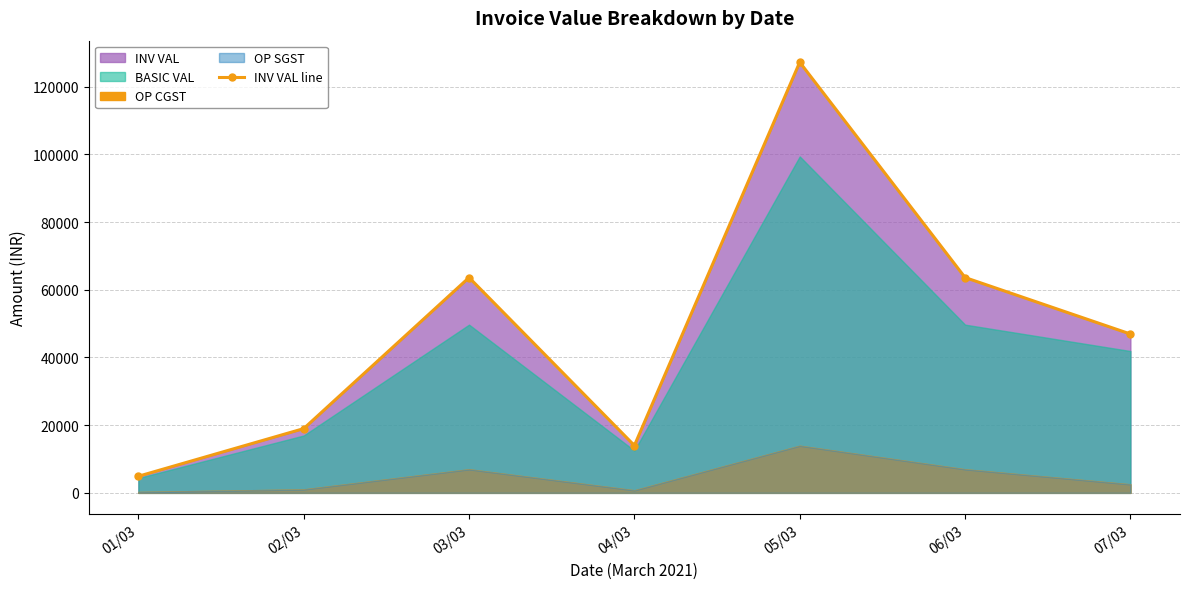

What is the sum of the values at 02/03 and 03/03?

82602.6